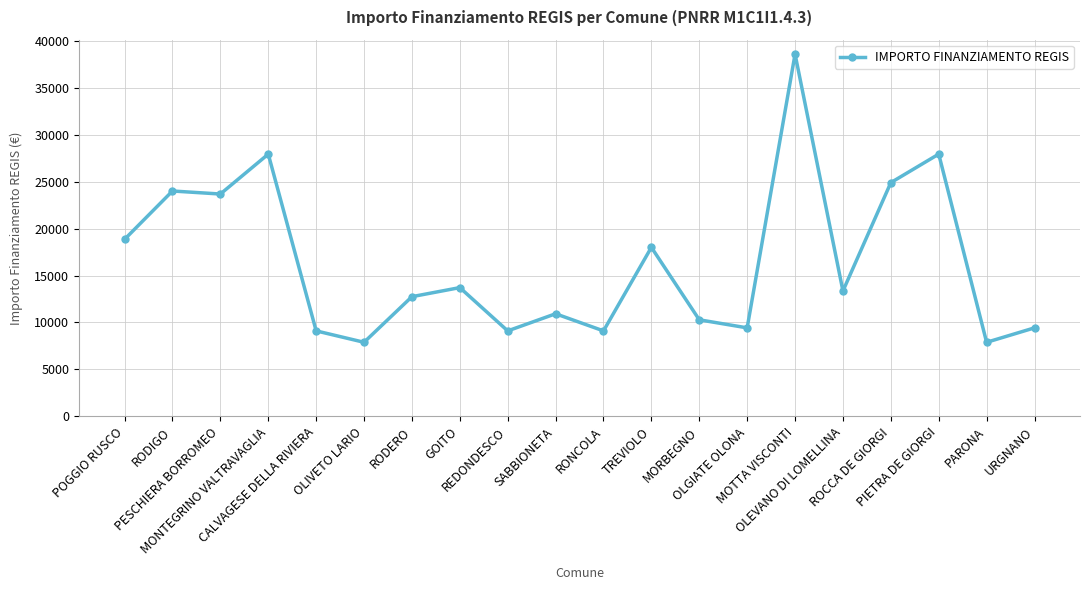

The chart shows a value of 23996 at RODIGO. True or false?

True